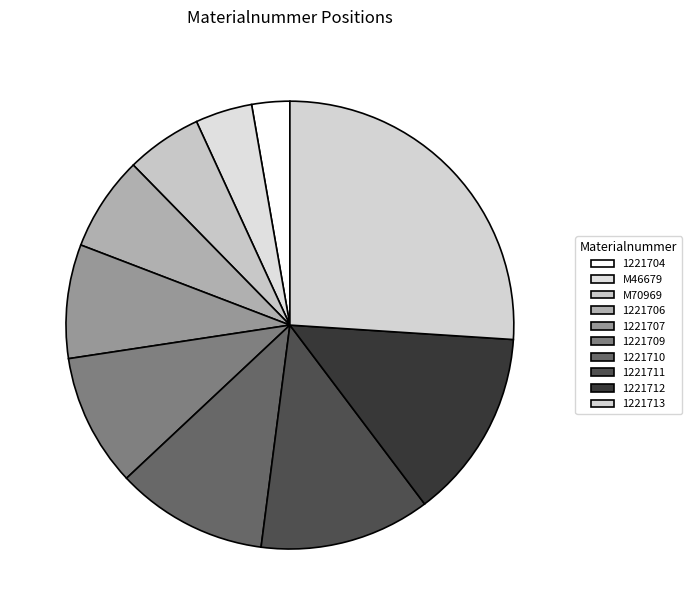

To the nearest percent, what portion does M46679 represent?

4%